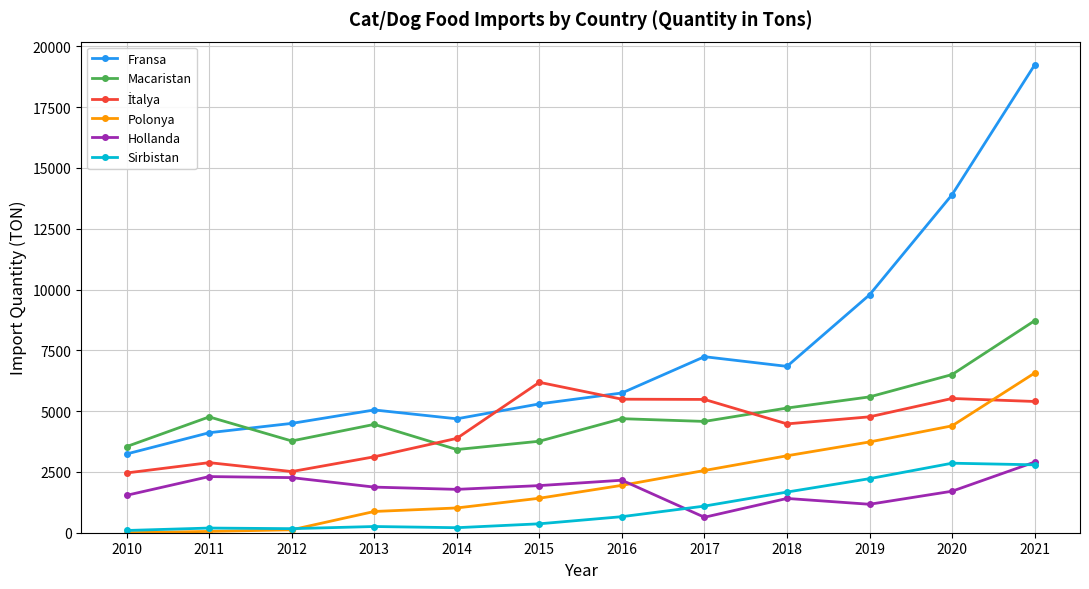

What is the value of the Polonya point at the 8th from the left?

2559.1